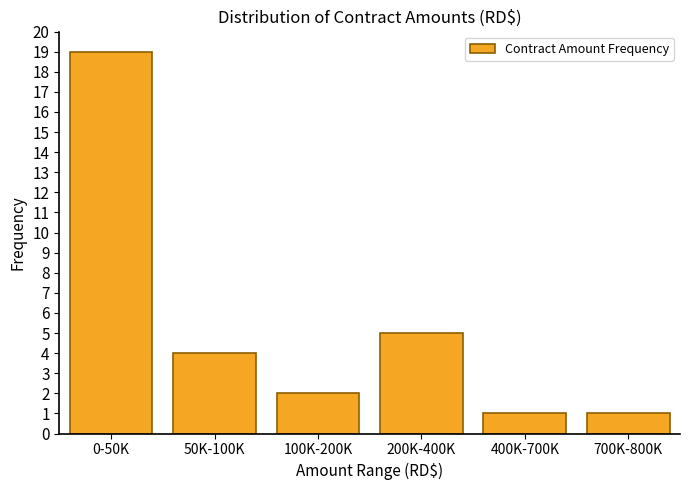

Reading left to right, list all the values displayed in this chart.

19	4	2	5	1	1